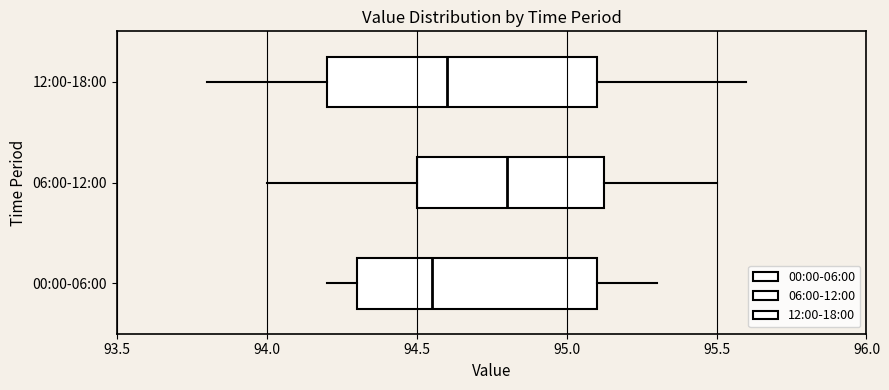

Where does the right whisker of the box for 06:00-12:00 end on the x-axis? The values are not printed on the chart, so give them approximately, as read against the axis.

95.50